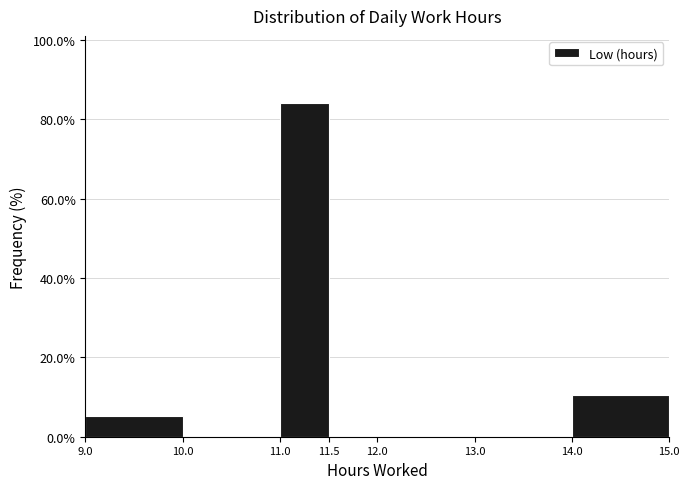

Reading left to right, transcribe this chart: for each bar, give the range it covers on the x-axis and its height. The values are not printed on the chart, so give them approximately, as read against the axis.

9.0 to 10.0: 6
10.0 to 11.0: 0
11.0 to 11.5: 84
11.5 to 12.0: 0
12.0 to 13.0: 0
13.0 to 14.0: 0
14.0 to 15.0: 10